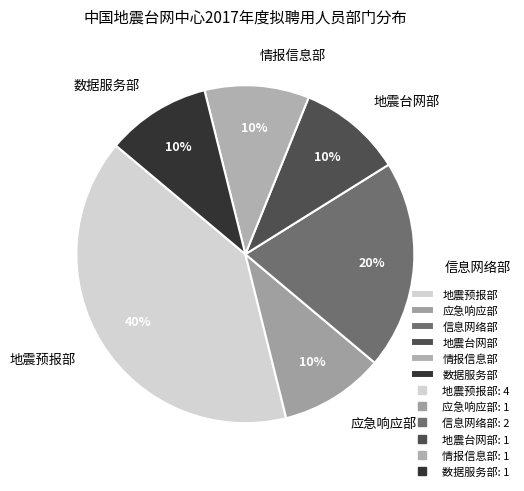

What is the largest slice in the pie chart?

地震预报部